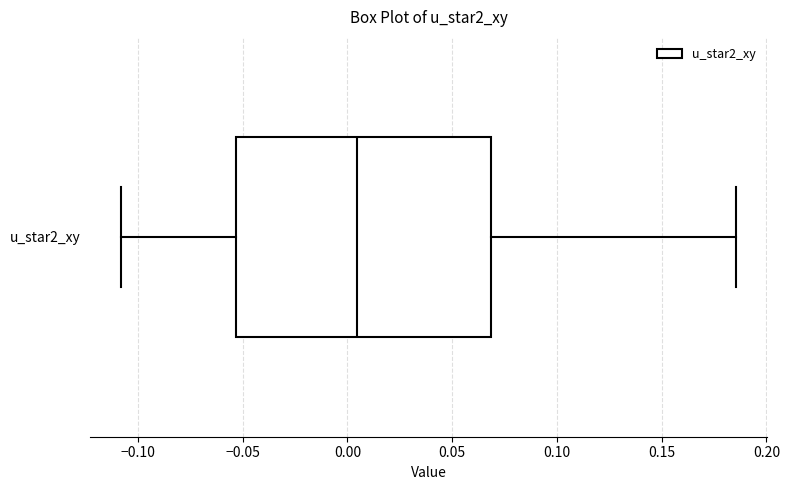

Transcribe this box plot: give where the median line is, the range the box spans, and where the two whiskers end, as read against the x-axis. The values are not printed on the chart, so give them approximately, as read against the axis.

median 0.005, box -0.055 to 0.070, whiskers -0.110 to 0.185